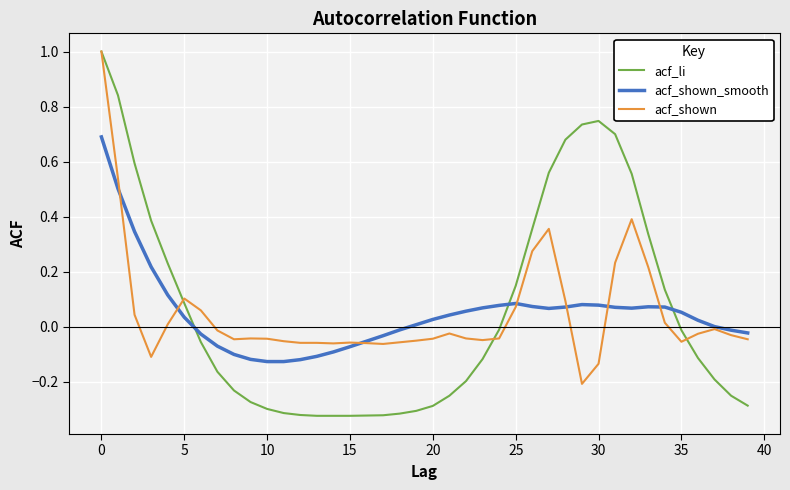

What is the greatest value displayed?

1.0